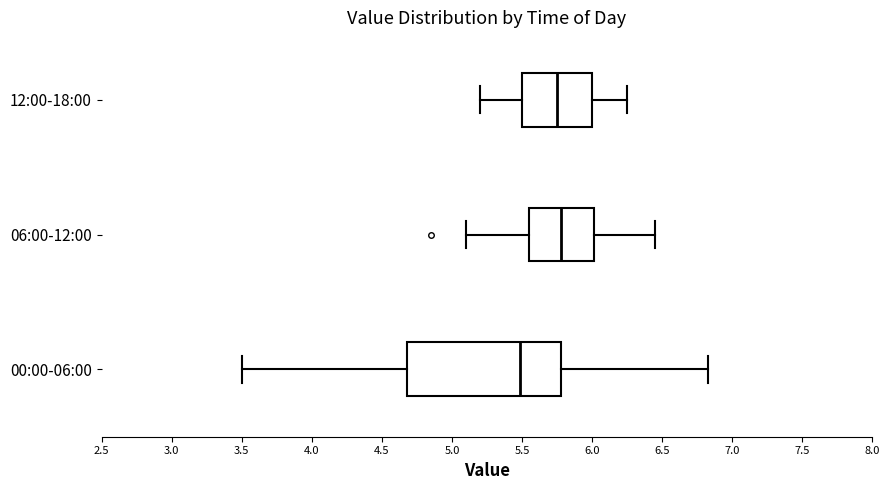

Which box has the furthest to the left median line?

00:00-06:00